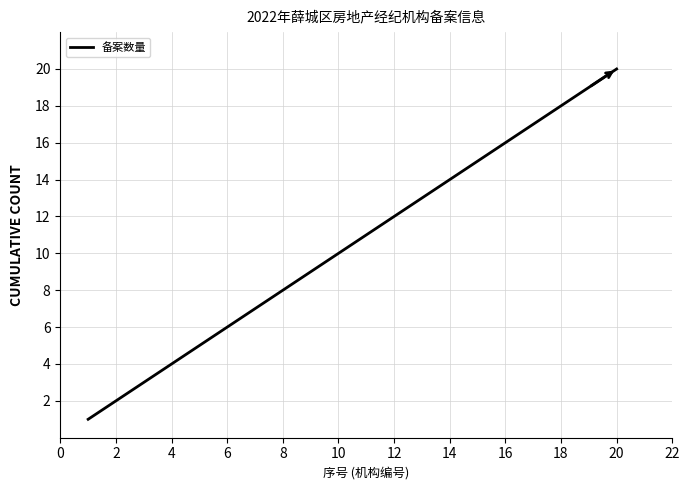

What is the difference between the maximum and minimum values?

19